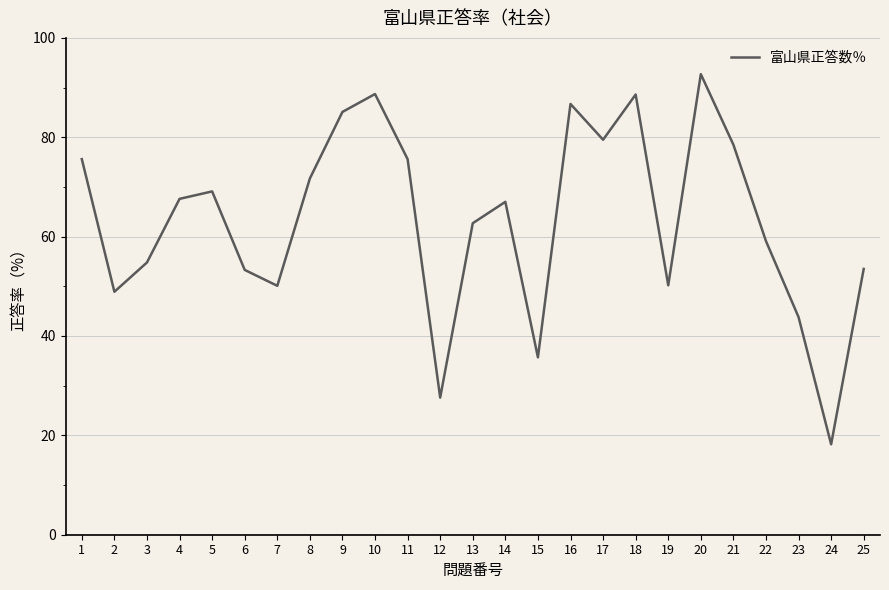

Is it true that the value at 8 is 37.4?

False